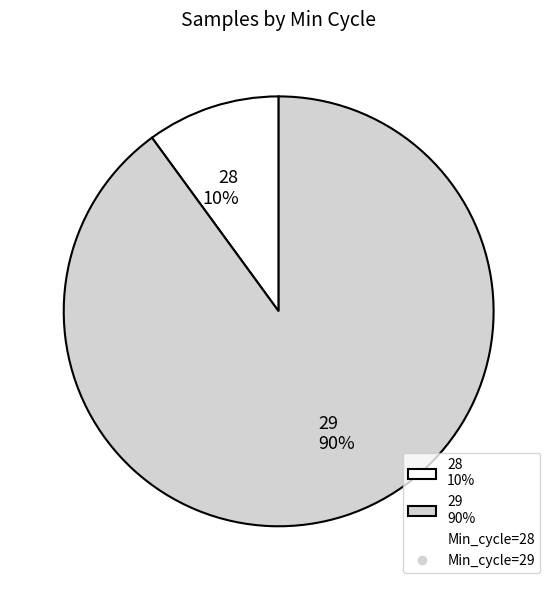

To the nearest percent, what percentage of the pie is 28 10%?

10%